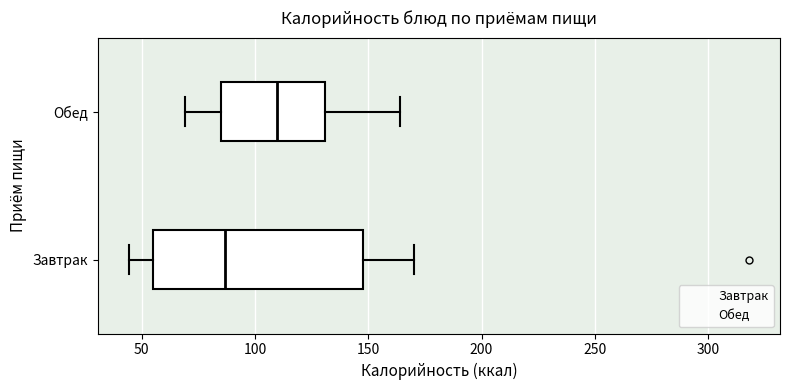

Comparing the boxes themselves (not the whiskers), which one is the widest?

Завтрак